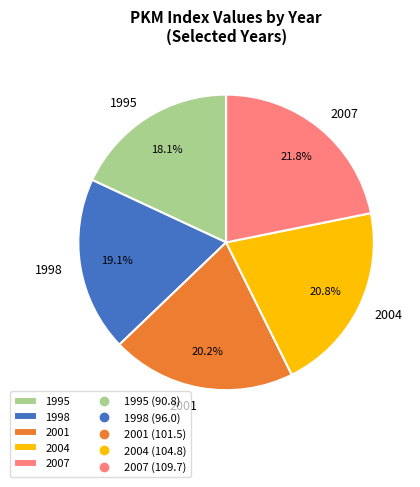

Is there any slice that represents more than half of the pie?

No